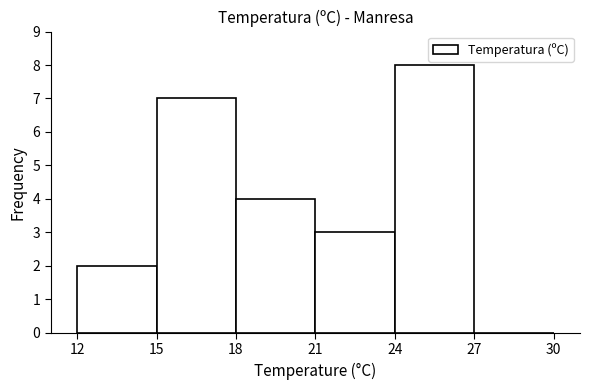

Reading left to right, list every bar in this chart as the range it spans on the x-axis followed by its height. The values are not printed on the chart, so give them approximately, as read against the axis.

12 to 15: 2
15 to 18: 7
18 to 21: 4
21 to 24: 3
24 to 27: 8
27 to 30: 0